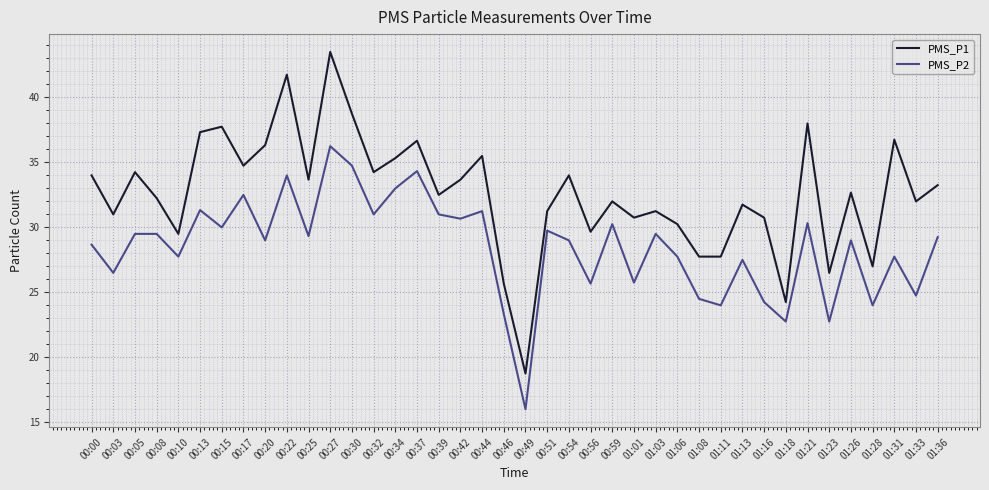

True or false: PMS_P2 has a value of 24.8 at 01:33.

True